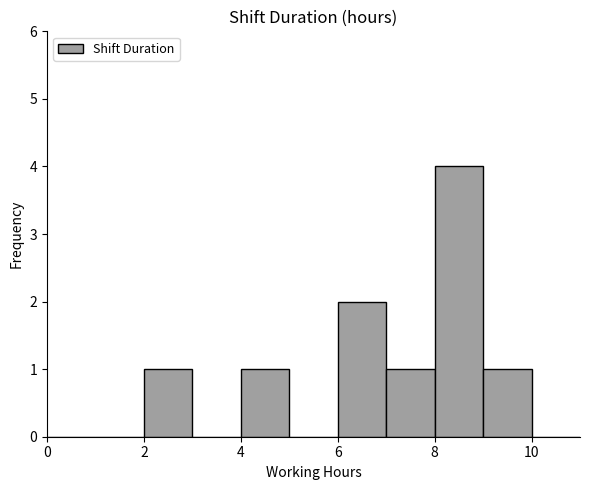

How tall is the bar that spans 6 to 7 on the x-axis? The values are not printed on the chart, so give them approximately, as read against the axis.

2